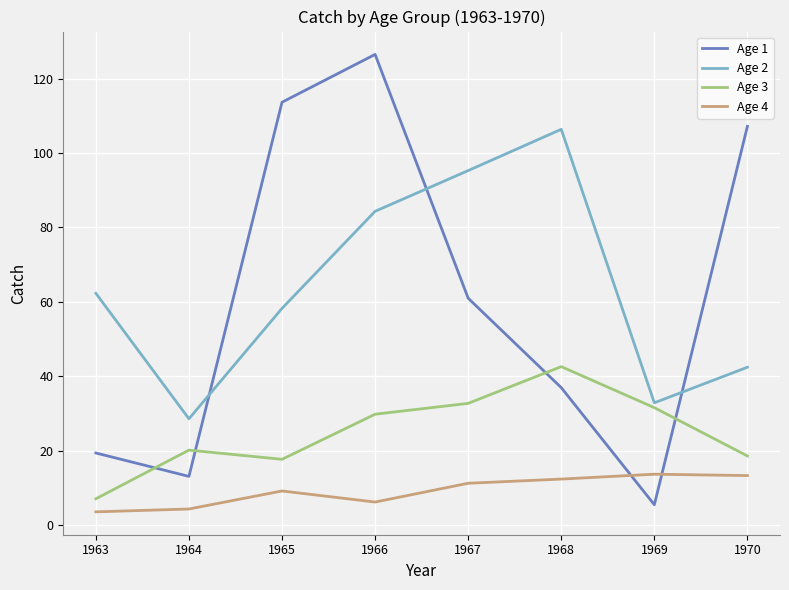

Rank the series at 1967 from lowest to highest value.

Age 4, Age 3, Age 1, Age 2